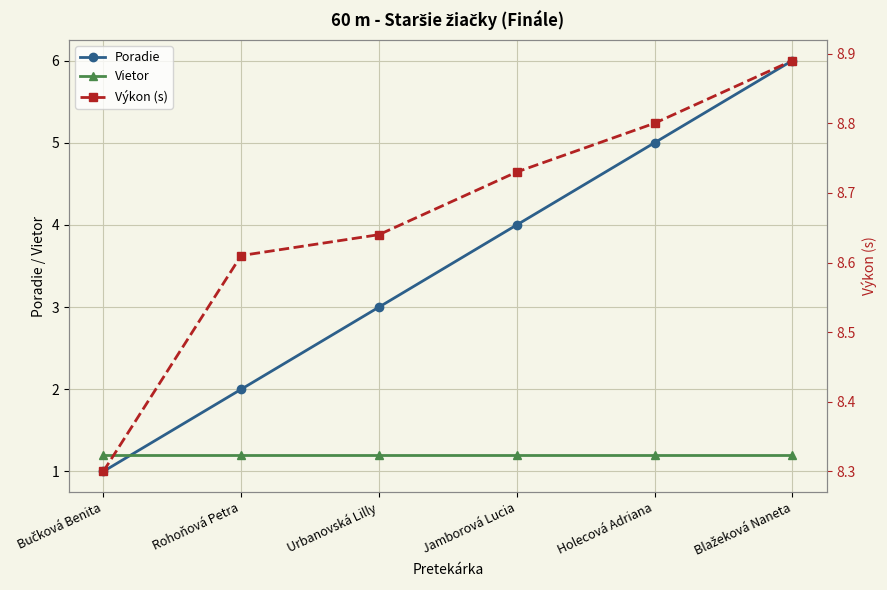

What is the approximate value of Výkon (s) at Rohoňová Petra?

8.6